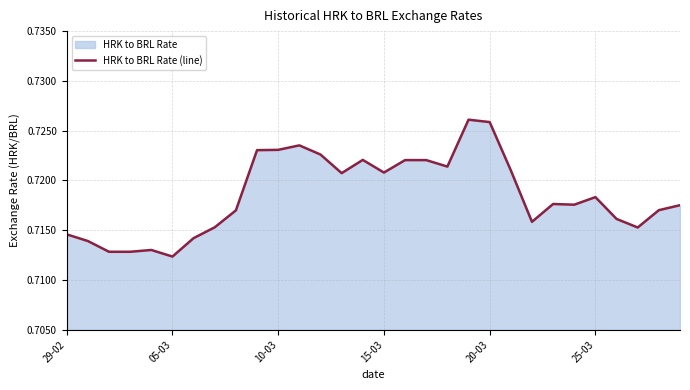

How many categories are shown in the chart?

30